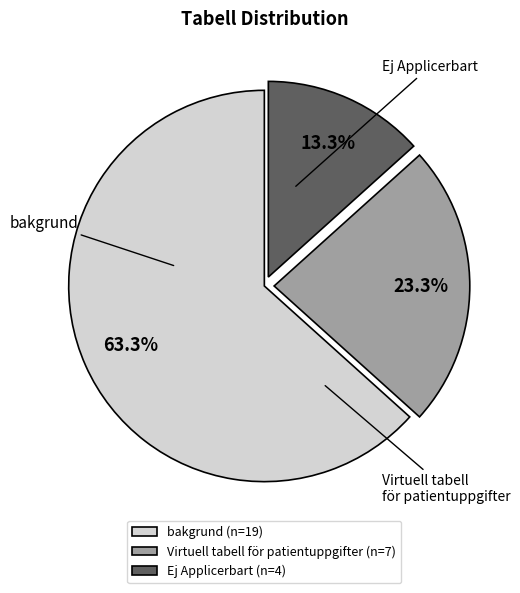

Rank the categories by value from highest to lowest.

bakgrund, Virtuell tabell för patientuppgifter, Ej Applicerbart